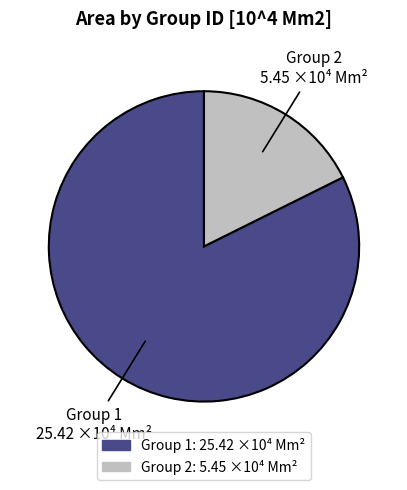

Do Group 1 and Group 2 together represent more than half of the pie?

Yes